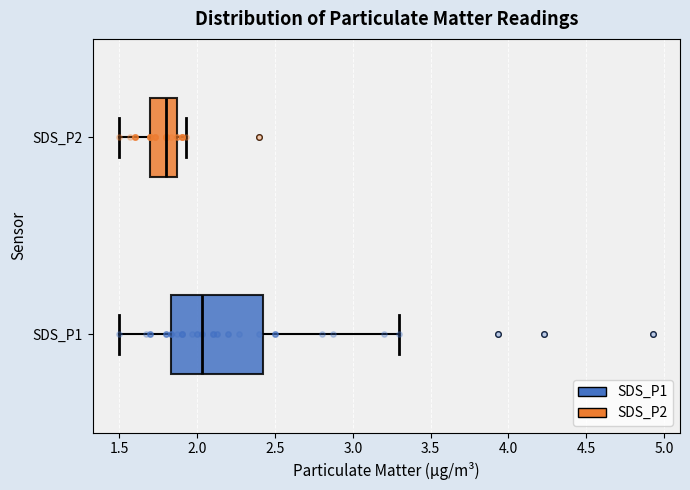

Where is the left edge of the box for SDS_P2 on the x-axis? The values are not printed on the chart, so give them approximately, as read against the axis.

1.70